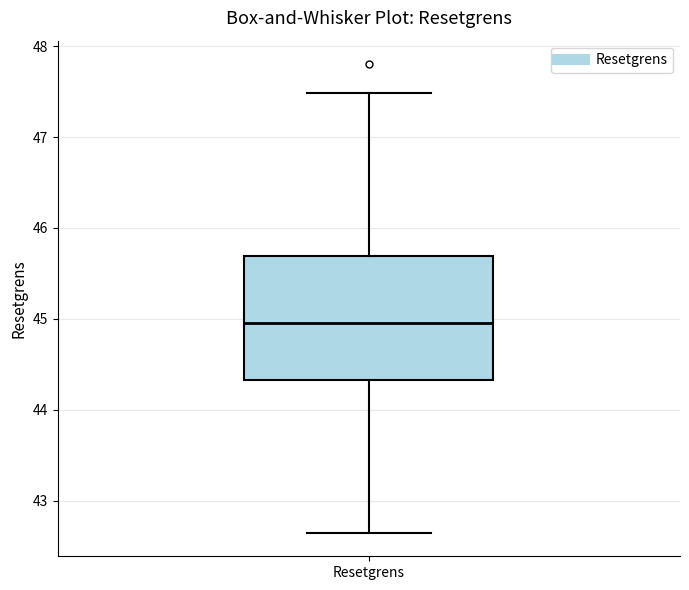

Read this box plot against the y-axis: the position of the median line, the range covered by the box, and the ends of both whiskers. The values are not printed on the chart, so give them approximately, as read against the axis.

median 45.0, box 44.3 to 45.7, whiskers 42.6 to 47.5